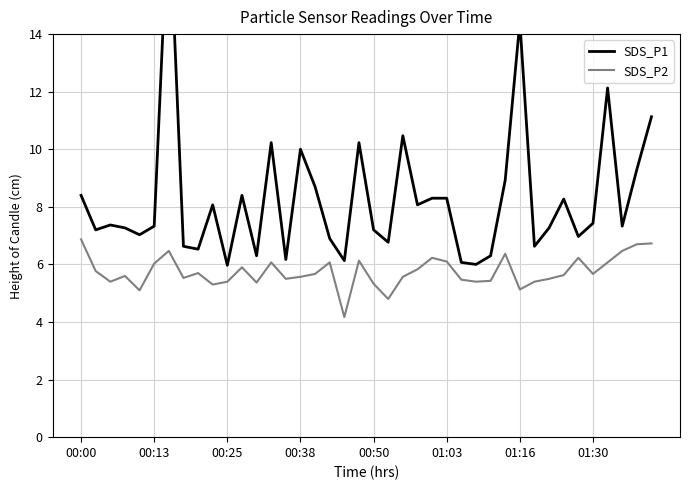

What are all the series names shown in the legend?

SDS_P1, SDS_P2